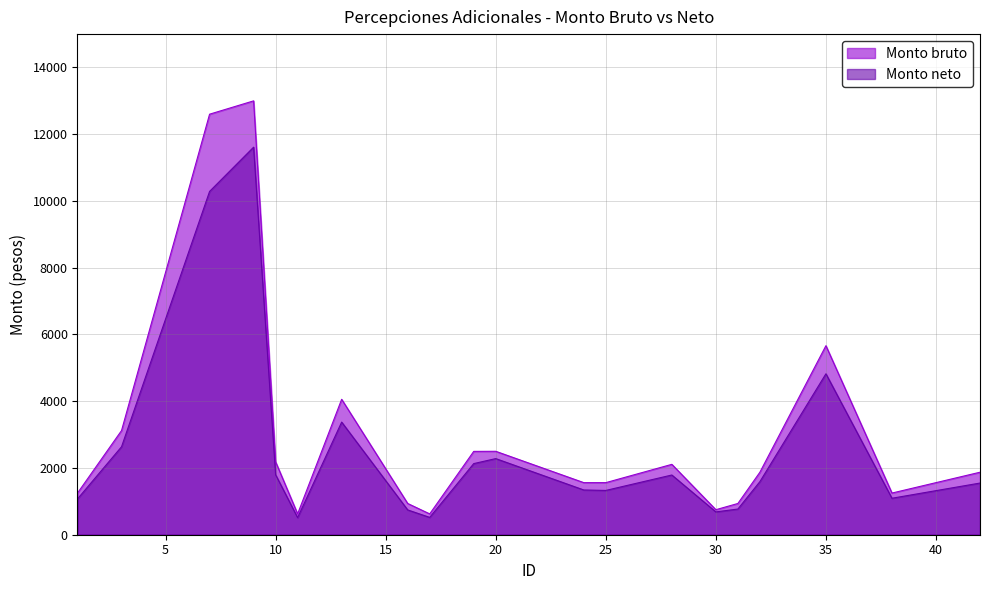

True or false: Monto bruto and Monto neto cross at least once.

False